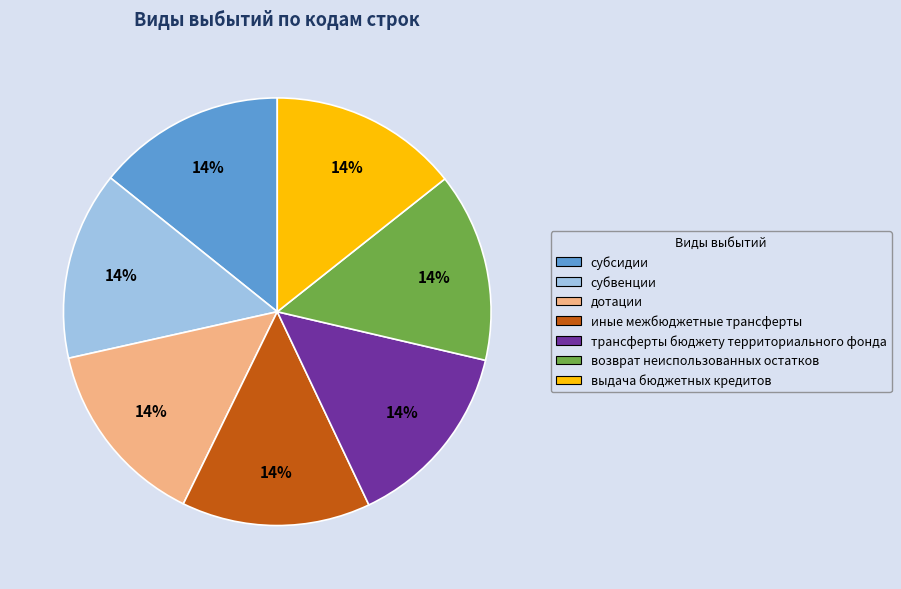

To the nearest percent, what percentage of the pie is дотации?

14%